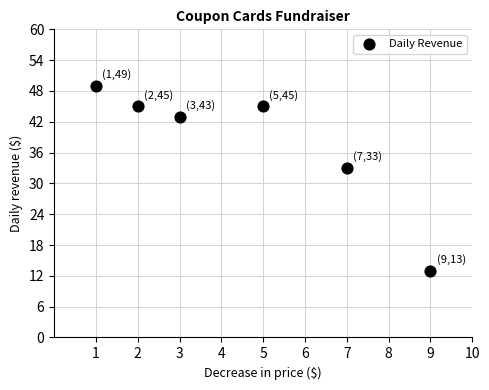

What is the range of X values (max minus min)?

8